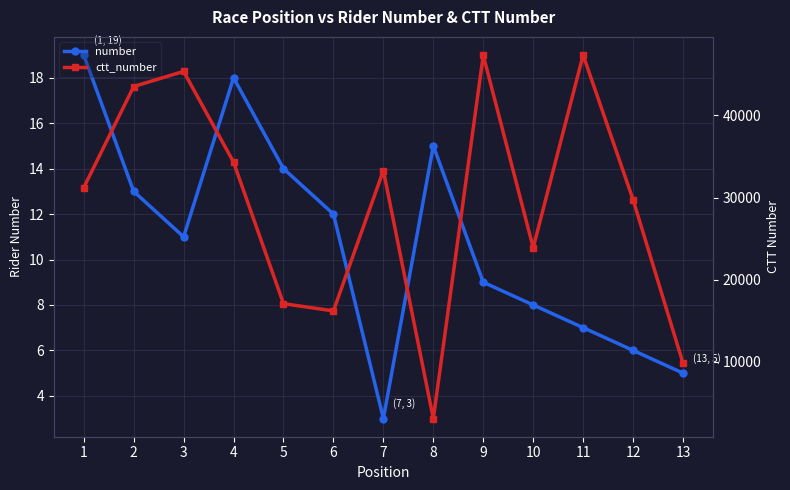

Reading right to left, transcribe all the data shown in this chart.

number: 5	6	7	8	9	15	3	12	14	18	11	13	19
ctt_number: 9835	29740	47350	23899	47315	3098	33288	16203	17082	34310	45360	43521	31214